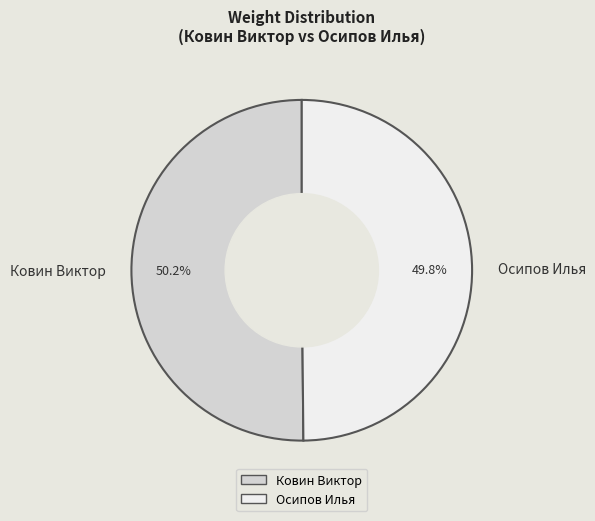

Do Ковин Виктор and Осипов Илья together represent more than half of the pie?

Yes